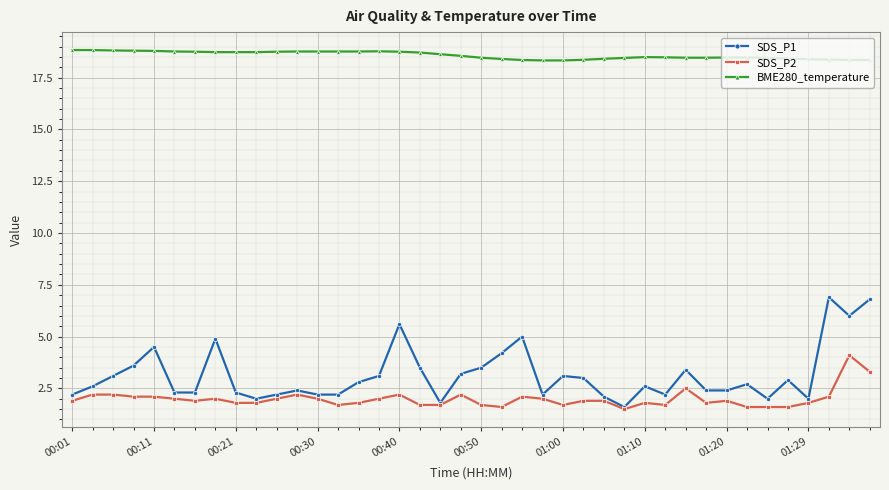

Which series has the largest total across all categories?

BME280_temperature